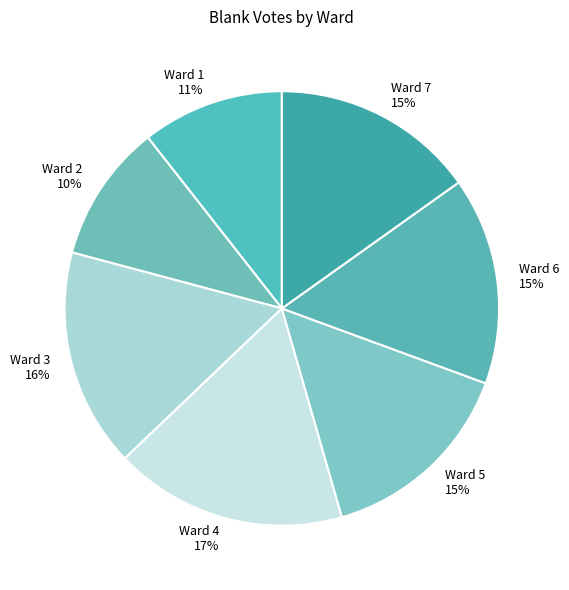

True or false: Ward 6 accounts for 15% of the total.

True